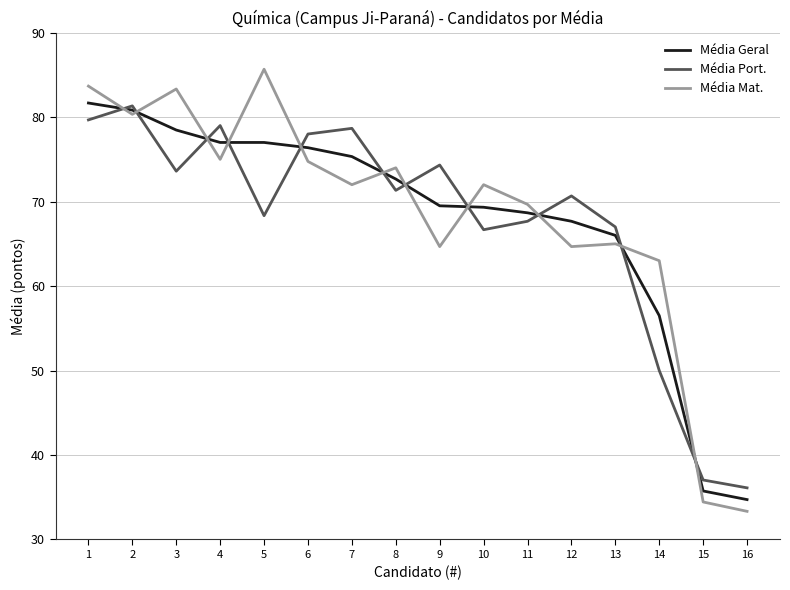

Where is the first local maximum for Média Port.?

2